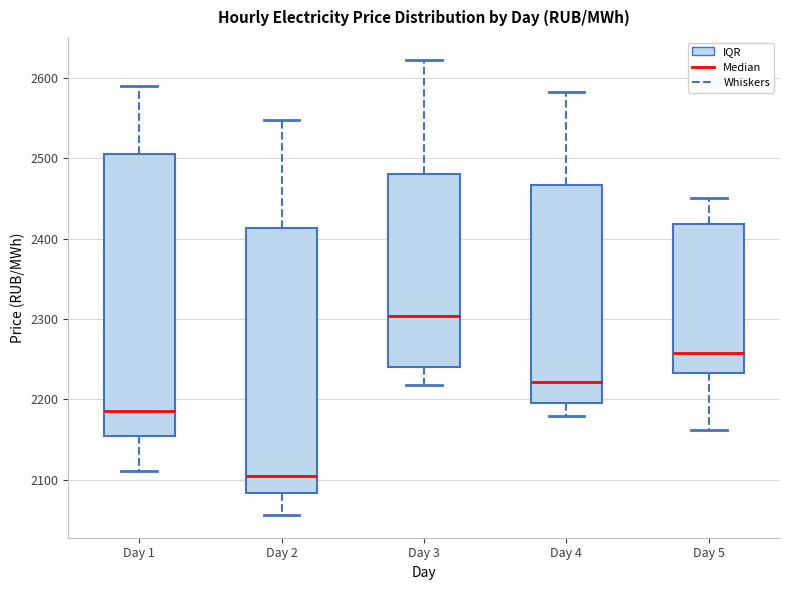

Where does the lower whisker of the box for Day 5 end on the y-axis? The values are not printed on the chart, so give them approximately, as read against the axis.

2160